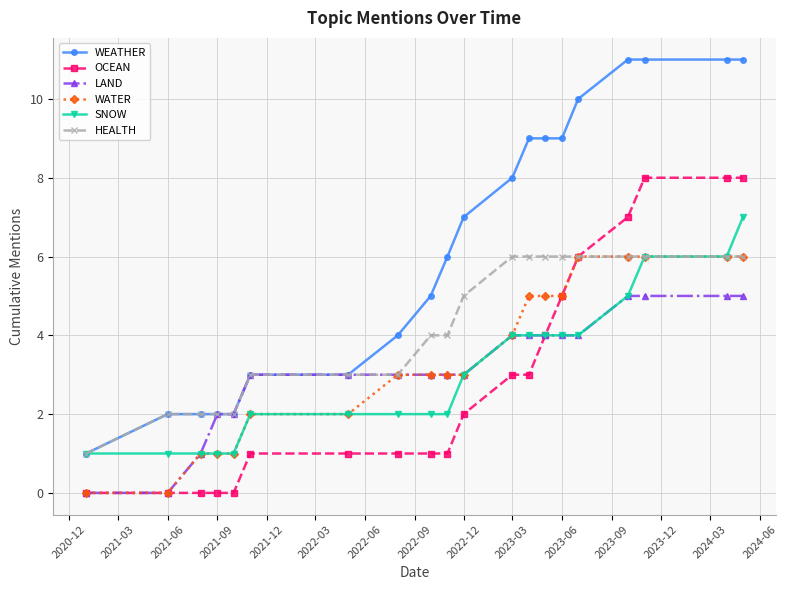

Which series has the largest total across all categories?

WEATHER